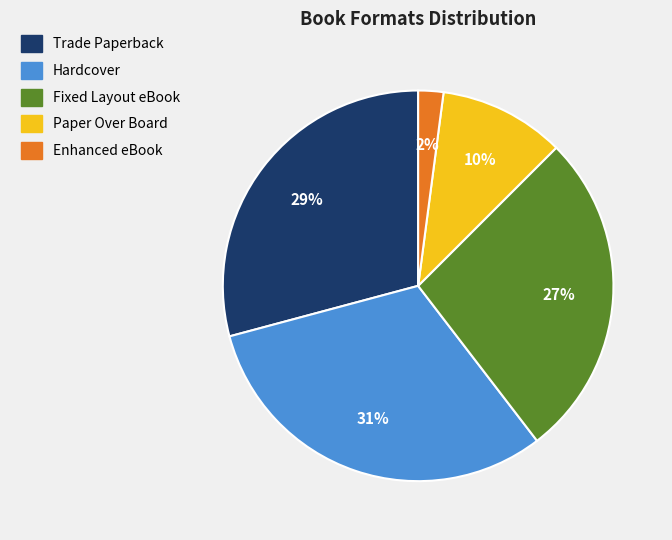

Is it true that Paper Over Board is 10% of the pie?

True